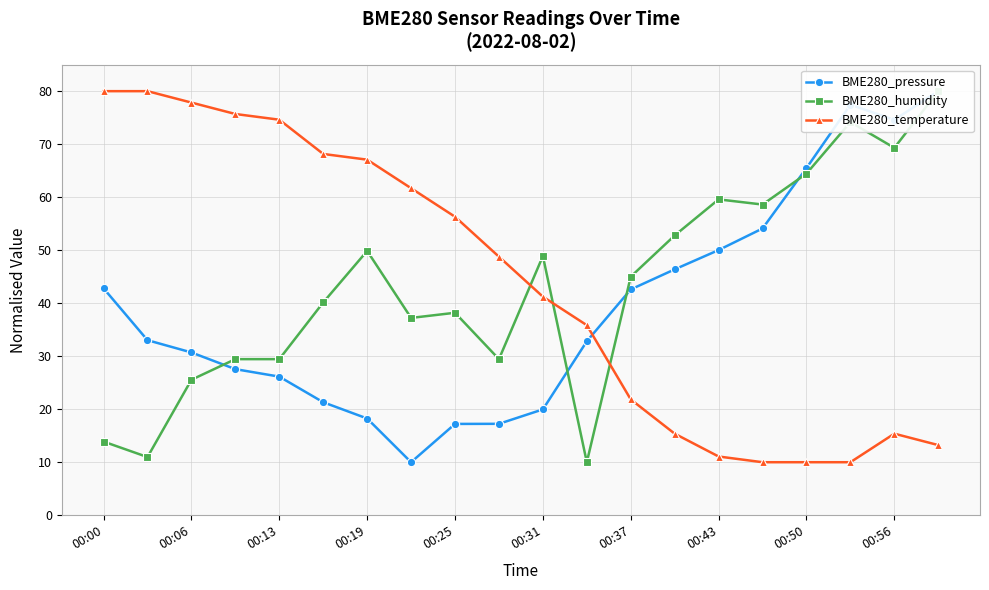

What is the lowest value of the BME280_temperature series?

10.0